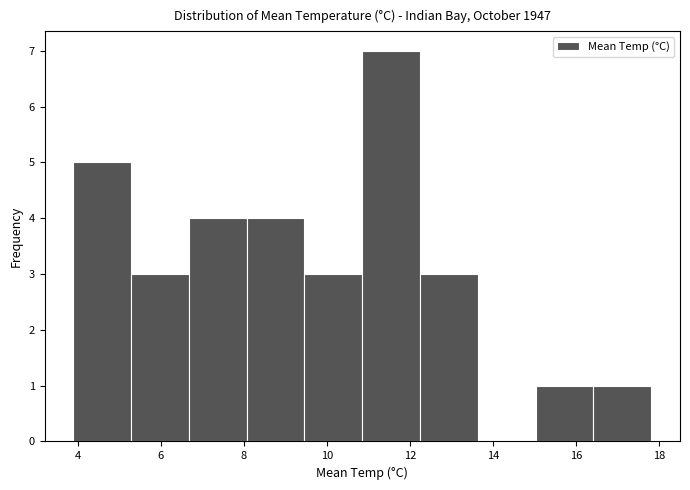

What is the height of the bar covering 4.0 to 5.2 on the x-axis? Neither the bar edges nor the heights are printed on the chart, so give them approximately, as read against the axes.

5